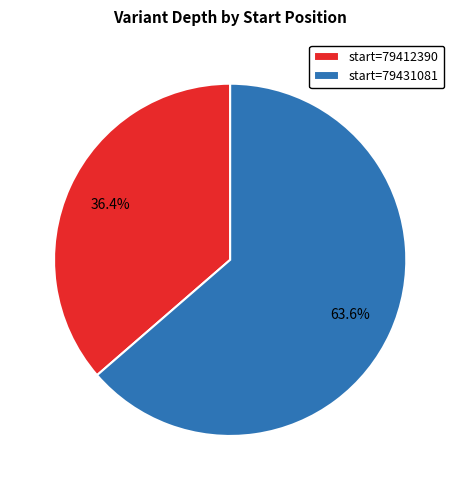

Which slice represents more than half of the pie?

start=79431081